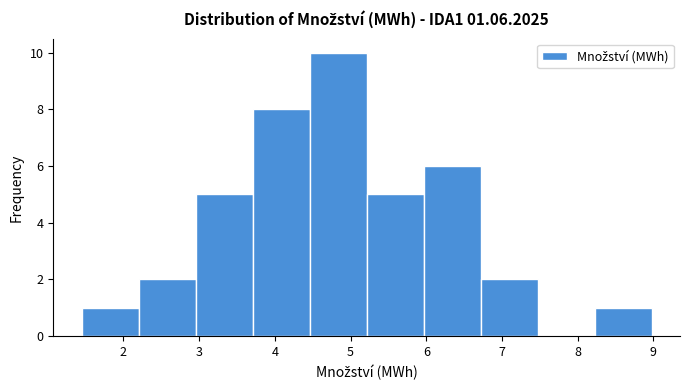

Over which range of the x-axis is the bar tallest?

4.5 to 5.2